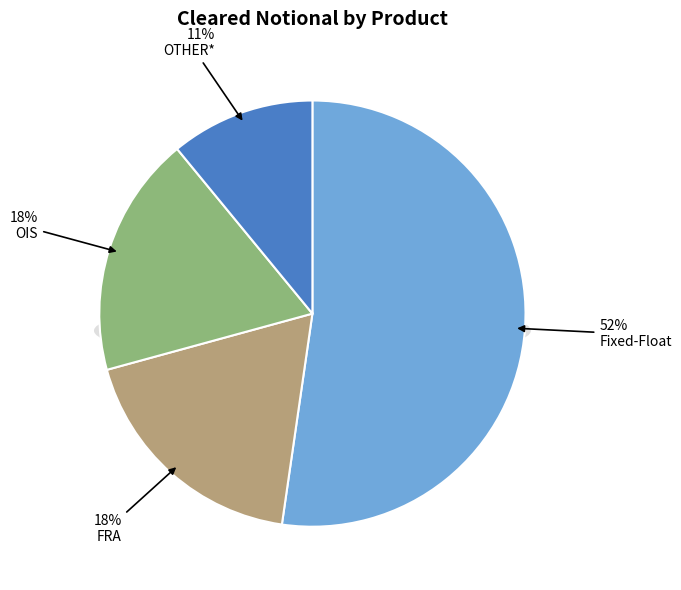

To the nearest percent, what is the difference between the largest and smallest slice percentages?

41%